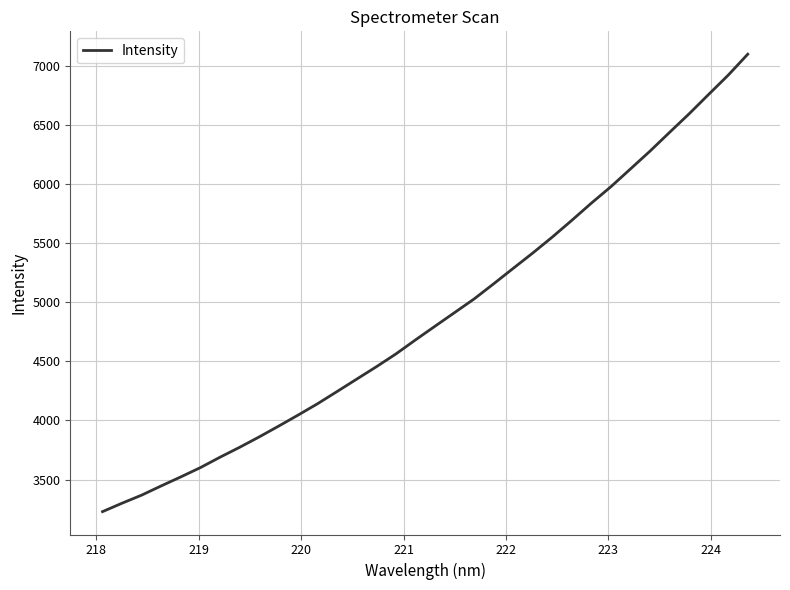

What is the smallest value displayed?

3229.6